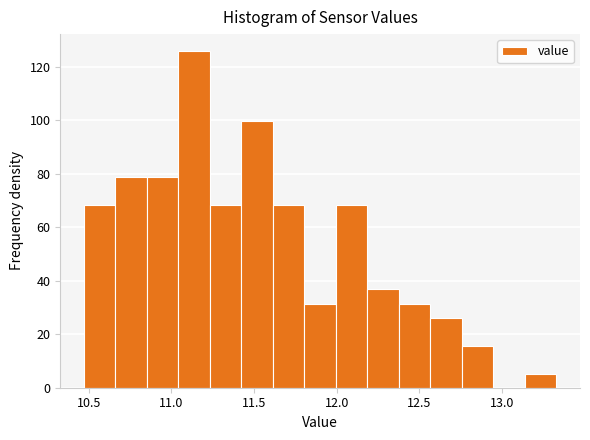

Read against the x-axis, roughly where is the centre of the tallest bar?

11.15